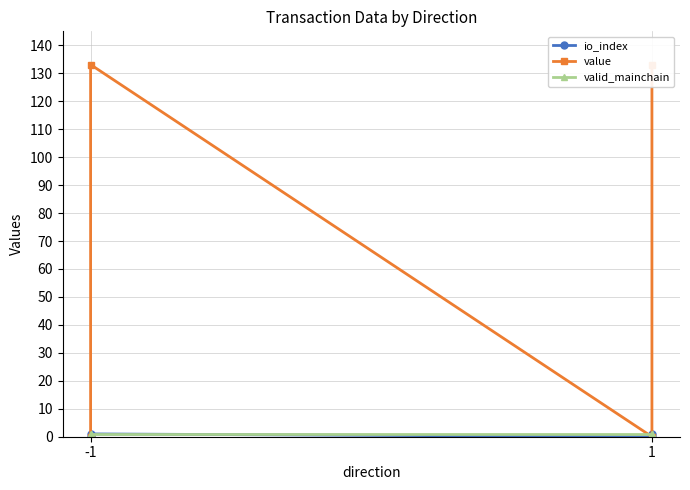

At which label does io_index reach its minimum?

-1